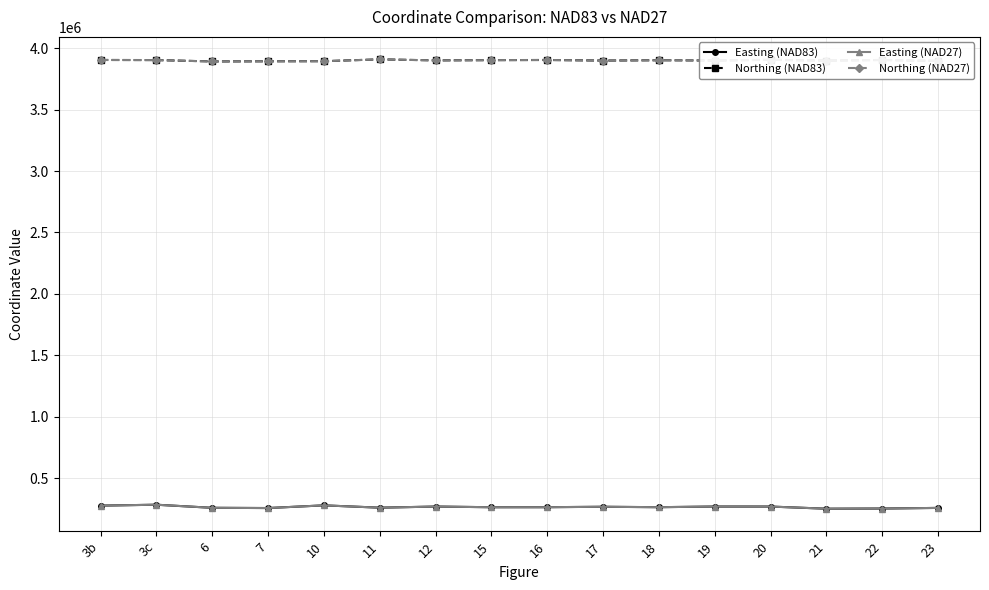

What is the spread (max minus min) of values at 15?

3641153.5